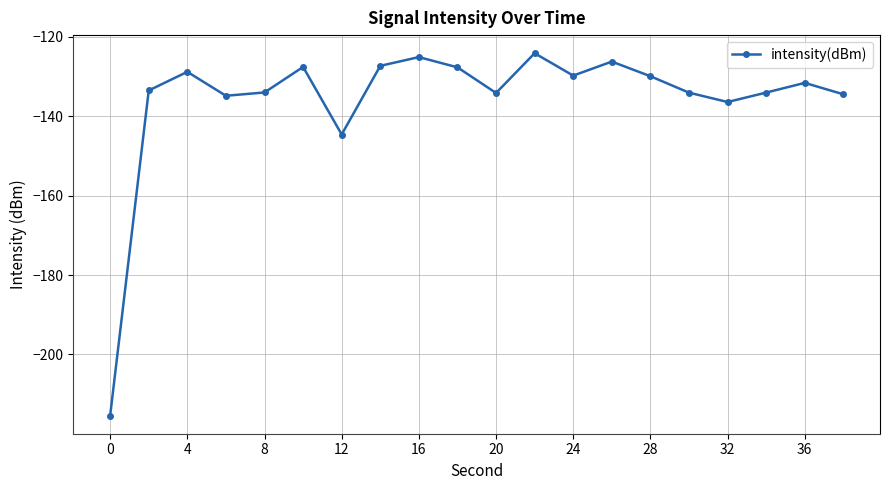

What is the average value?

-135.7